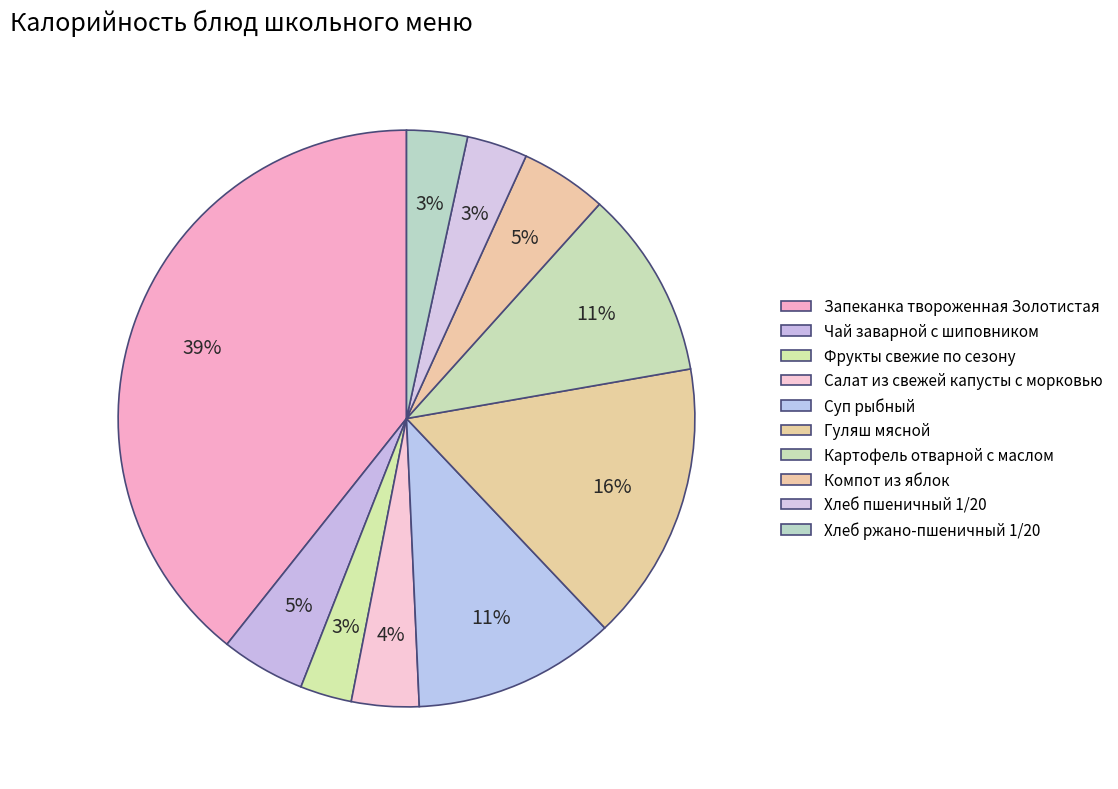

How many segments does this pie chart have?

10